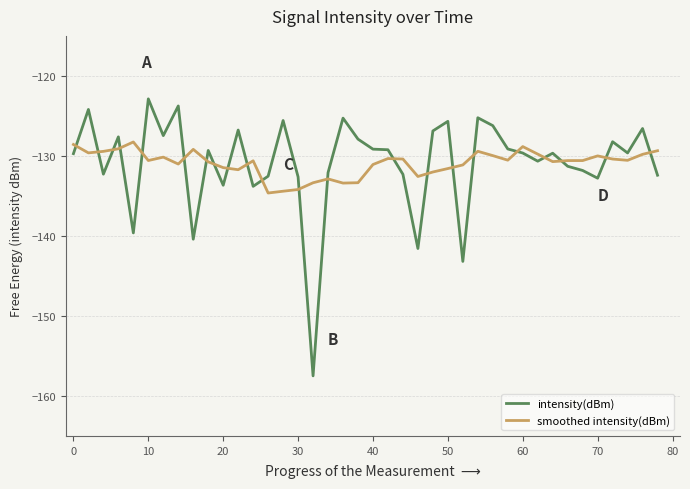

True or false: smoothed intensity(dBm) and intensity(dBm) cross at least once.

True